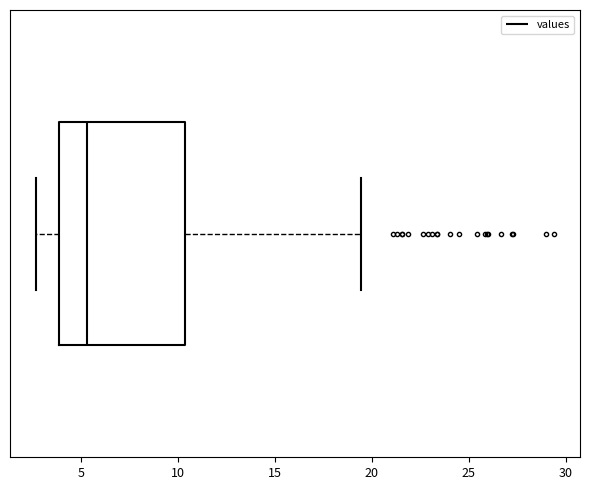

Where does the right whisker of the box end on the x-axis? The values are not printed on the chart, so give them approximately, as read against the axis.

19.5